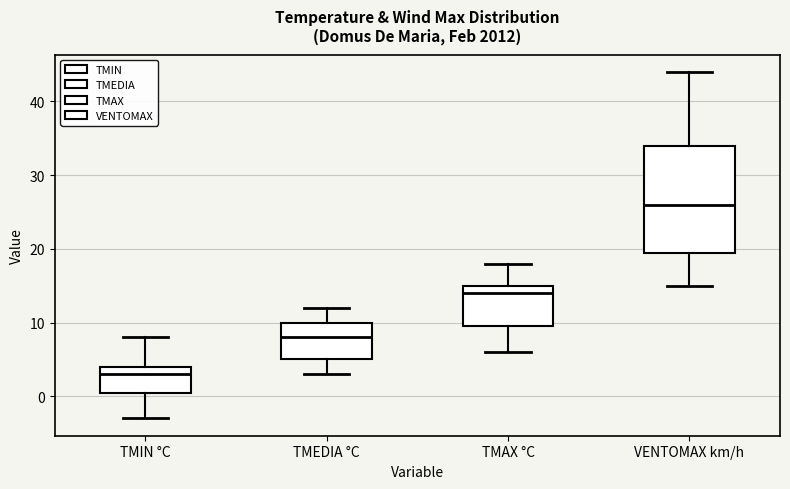

Reading left to right, read every box against the y-axis: the position of its median line, the range the box covers, and the ends of its whiskers. The values are not printed on the chart, so give them approximately, as read against the axis.

TMIN °C: median 3, box 1 to 4, whiskers -3 to 8
TMEDIA °C: median 8, box 5 to 10, whiskers 3 to 12
TMAX °C: median 14, box 10 to 15, whiskers 6 to 18
VENTOMAX km/h: median 26, box 20 to 34, whiskers 15 to 44